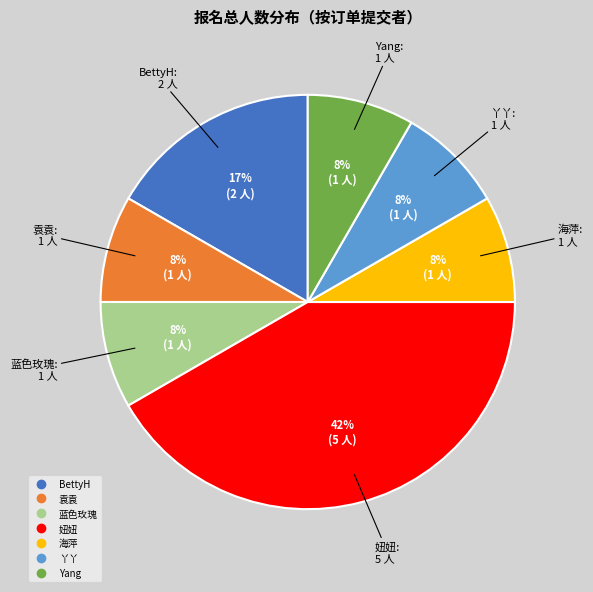

Approximately how many times larger is the value at Yang compared to 蓝色玫瑰?

1.0